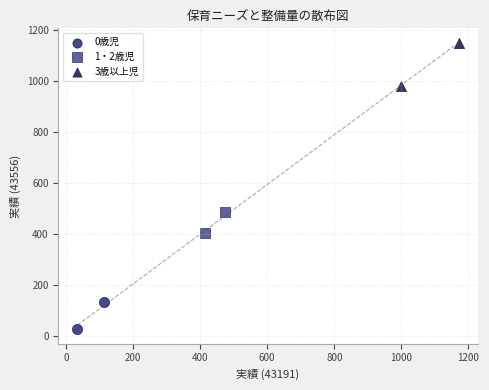

Which series contains the highest Y value?

3歳以上児